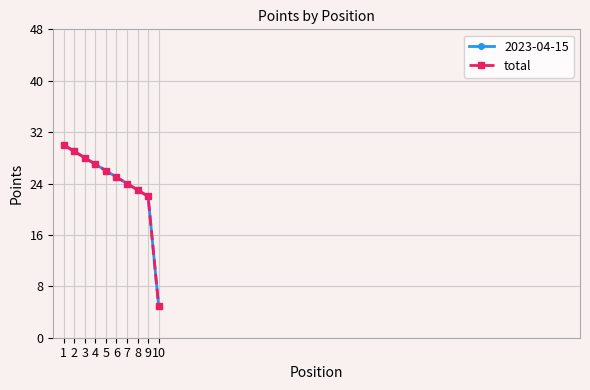

Reading left to right, transcribe all the data shown in this chart.

1=30	2=29	3=28	4=27	5=26	6=25	7=24	8=23	9=22	10=5